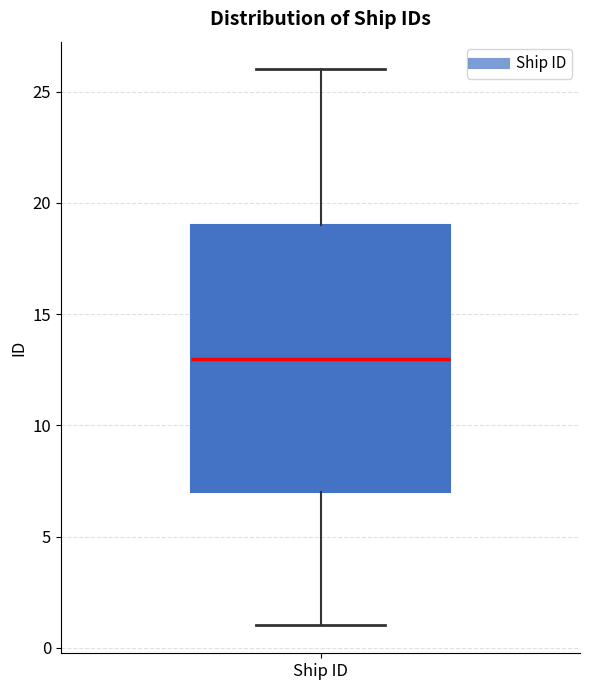

Where does the median line of the box for Ship ID sit on the y-axis? The values are not printed on the chart, so give them approximately, as read against the axis.

13